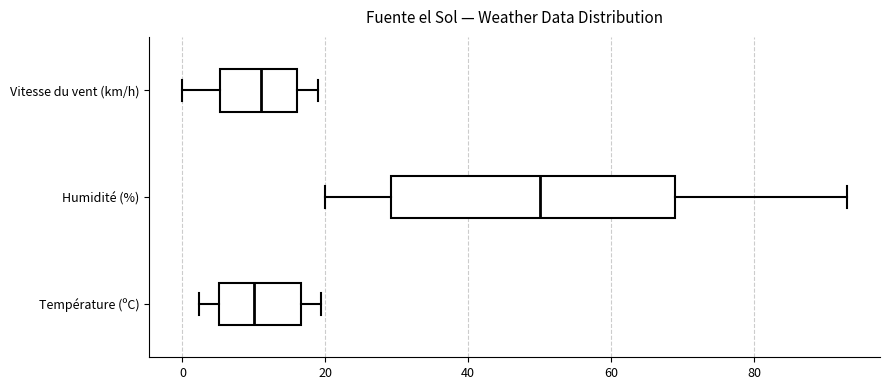

Reading bottom to top, transcribe this box plot: for each box, give where its median line is, the range the box spans, and where its two whiskers end, as read against the x-axis. The values are not printed on the chart, so give them approximately, as read against the axis.

Température (ºC): median 10, box 6 to 16, whiskers 2 to 20
Humidité (%): median 50, box 30 to 70, whiskers 20 to 94
Vitesse du vent (km/h): median 12, box 6 to 16, whiskers 0 to 20